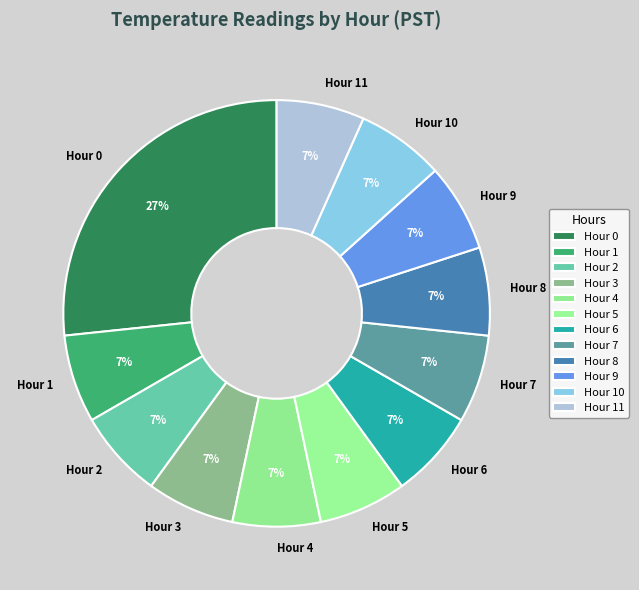

How many segments does this pie chart have?

12